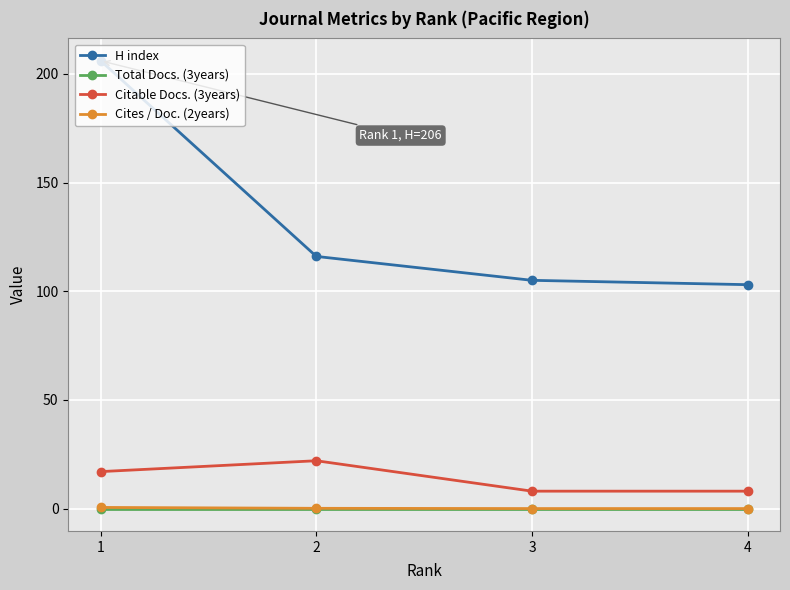

Which series changed the most between 3 and 1?

H index